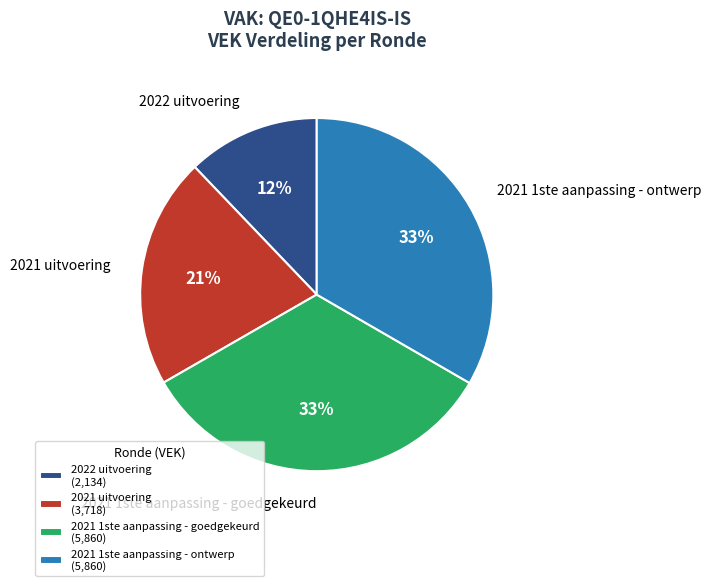

True or false: 2021 1ste aanpassing - goedgekeurd accounts for 33% of the total.

True